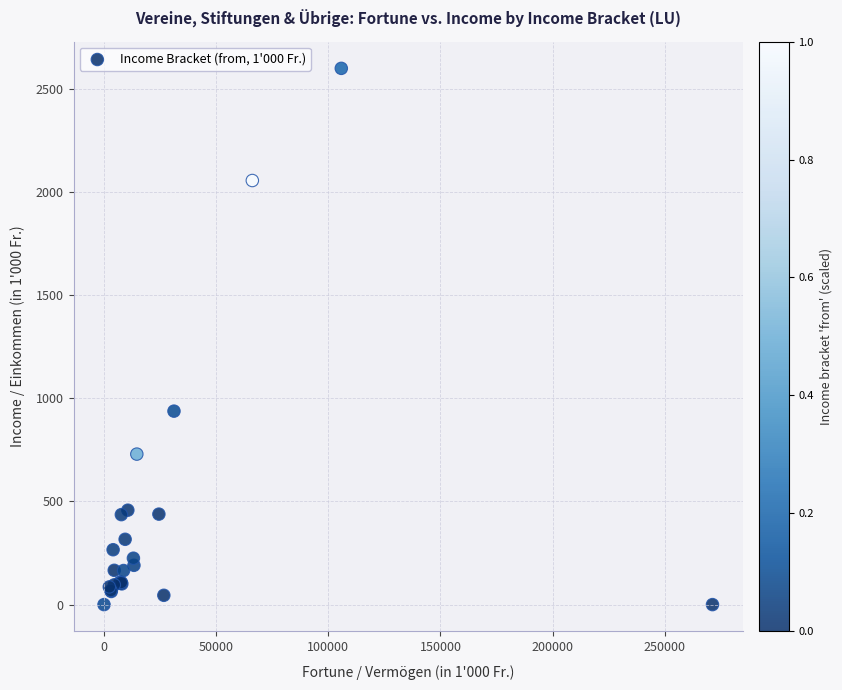

What Y value in the scatter plot is closest to 1300?

938.2